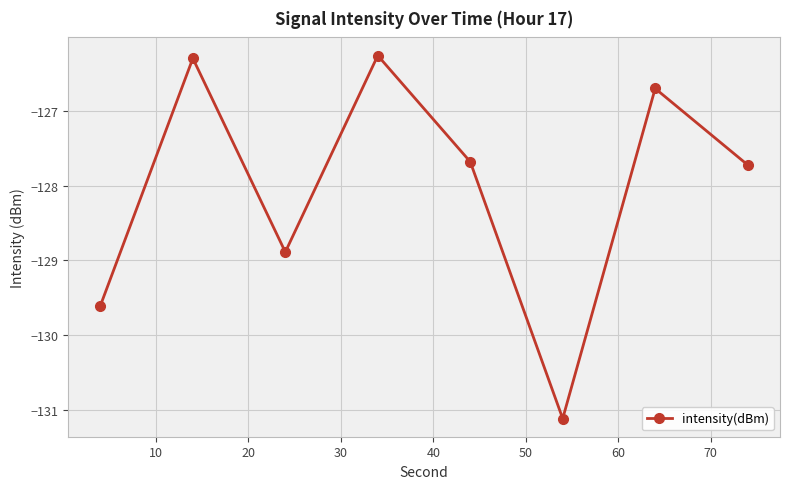

How many points are higher than both their immediate neighbors (excluding endpoints)?

3